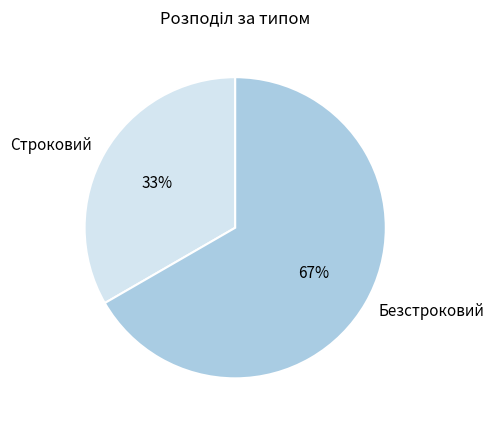

To the nearest percent, what is the combined percentage of Безстроковий and Строковий?

100%